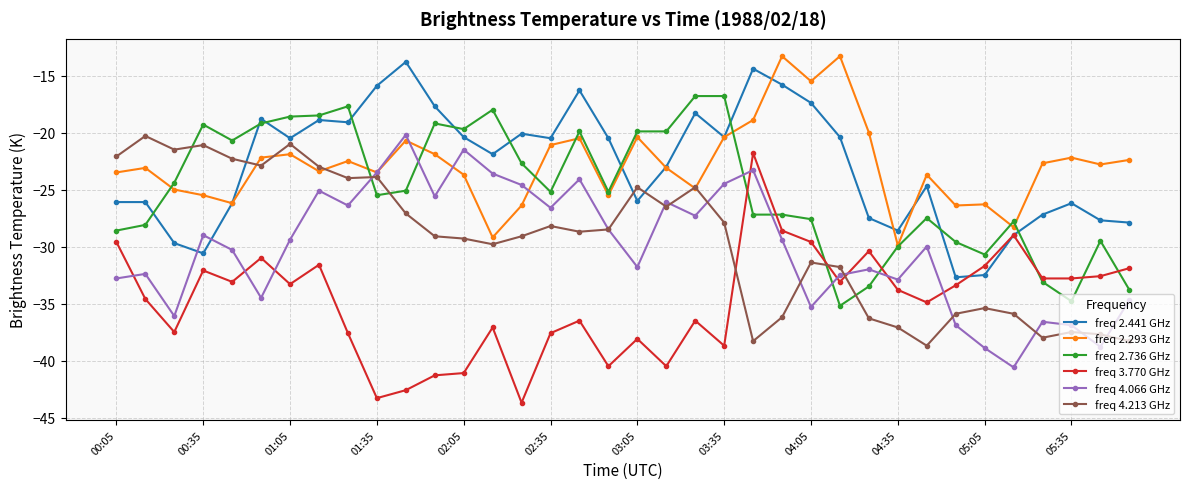

What is the greatest value displayed?

-13.3